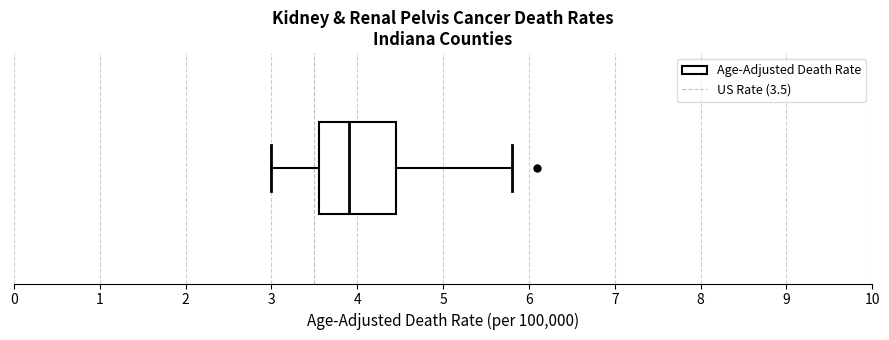

Transcribe this box plot: give where the median line is, the range the box spans, and where the two whiskers end, as read against the x-axis. The values are not printed on the chart, so give them approximately, as read against the axis.

median 3.9, box 3.6 to 4.5, whiskers 3.0 to 5.8